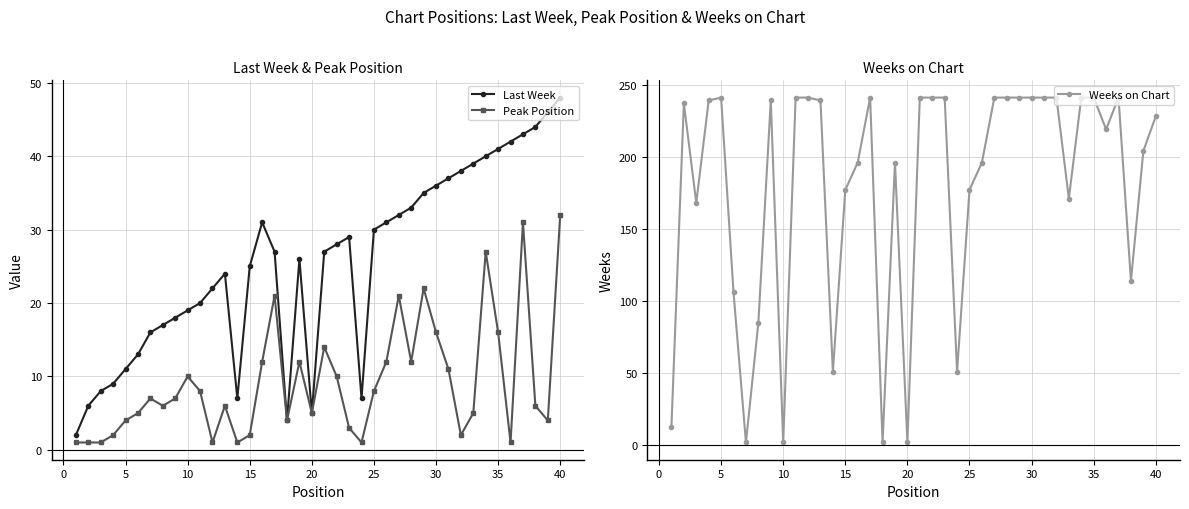

Which series has the largest total across all categories?

Weeks on Chart